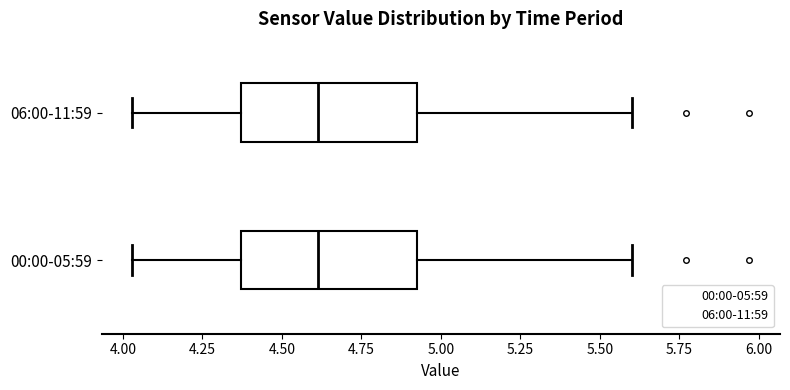

Reading bottom to top, read every box against the x-axis: the position of its median line, the range the box covers, and the ends of its whiskers. The values are not printed on the chart, so give them approximately, as read against the axis.

00:00-05:59: median 4.60, box 4.35 to 4.95, whiskers 4.05 to 5.60
06:00-11:59: median 4.60, box 4.35 to 4.95, whiskers 4.05 to 5.60